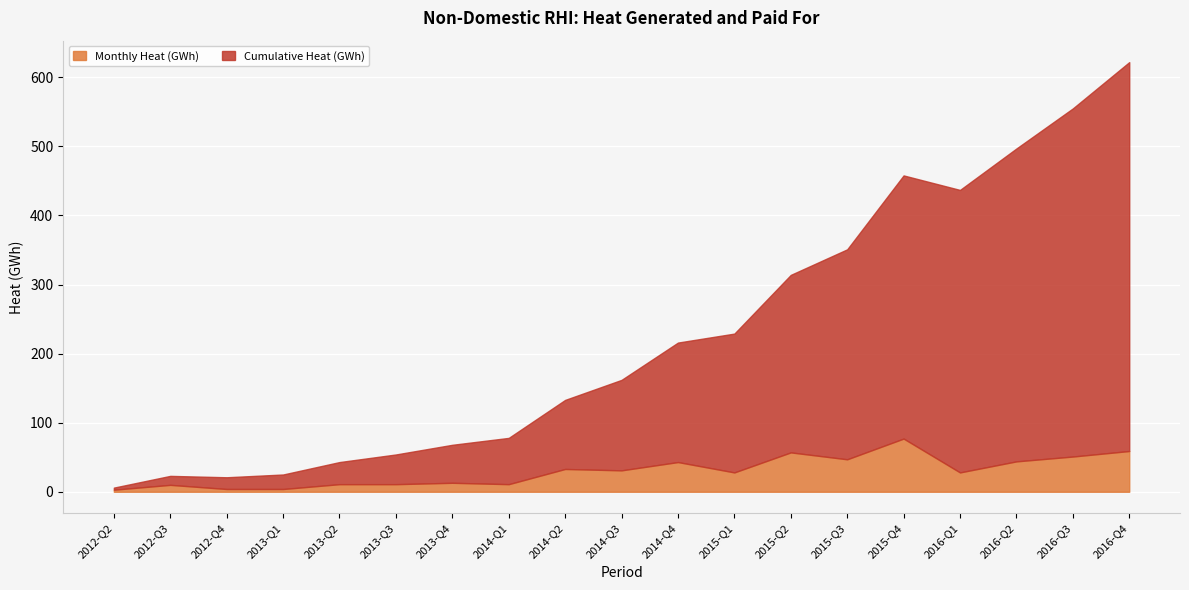

What is the difference between the Monthly Heat (GWh) values at 2016-Q1 and 2014-Q4?

15